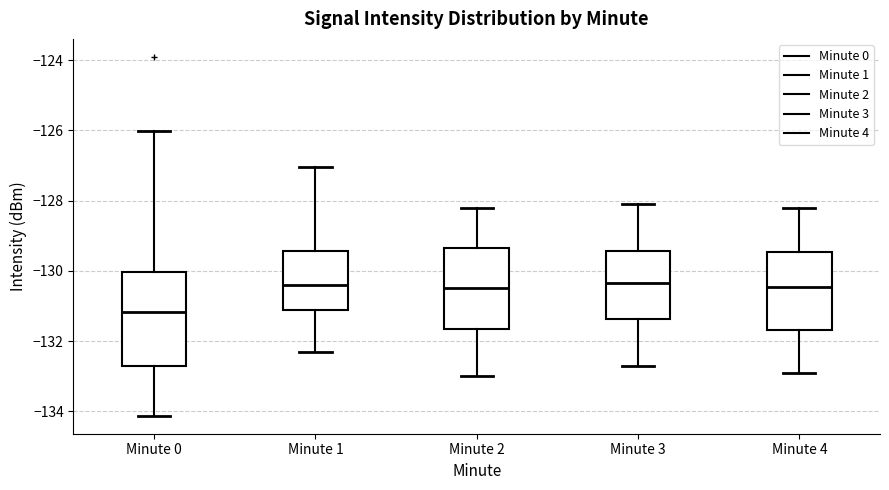

Reading left to right, read every box against the y-axis: the position of its median line, the range the box covers, and the ends of its whiskers. The values are not printed on the chart, so give them approximately, as read against the axis.

Minute 0: median -131.2, box -132.8 to -130.0, whiskers -134.2 to -126.0
Minute 1: median -130.4, box -131.2 to -129.4, whiskers -132.2 to -127.0
Minute 2: median -130.4, box -131.6 to -129.4, whiskers -133.0 to -128.2
Minute 3: median -130.4, box -131.4 to -129.4, whiskers -132.6 to -128.0
Minute 4: median -130.4, box -131.6 to -129.4, whiskers -132.8 to -128.2